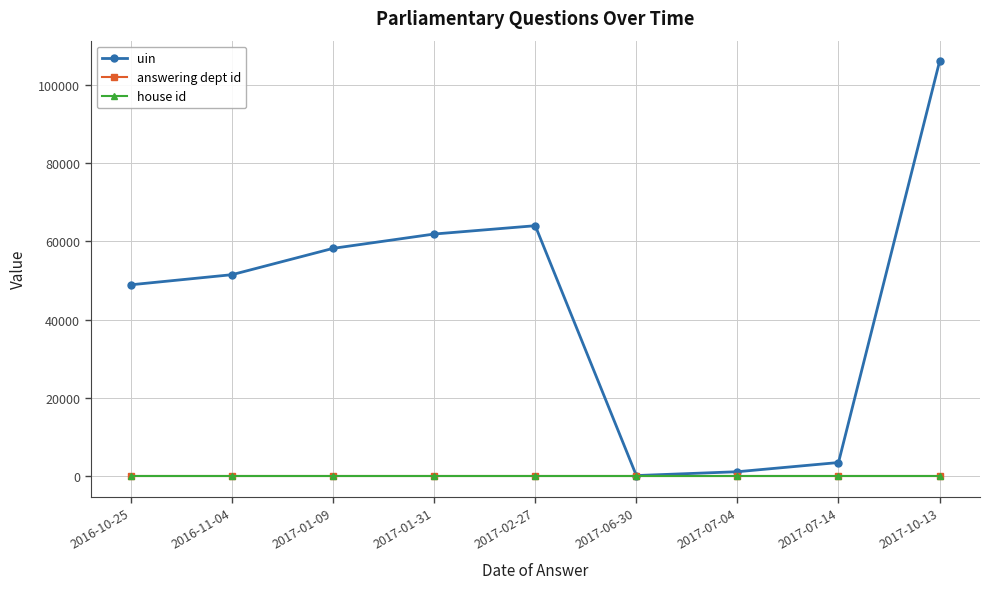

What is the maximum value for uin?

106023